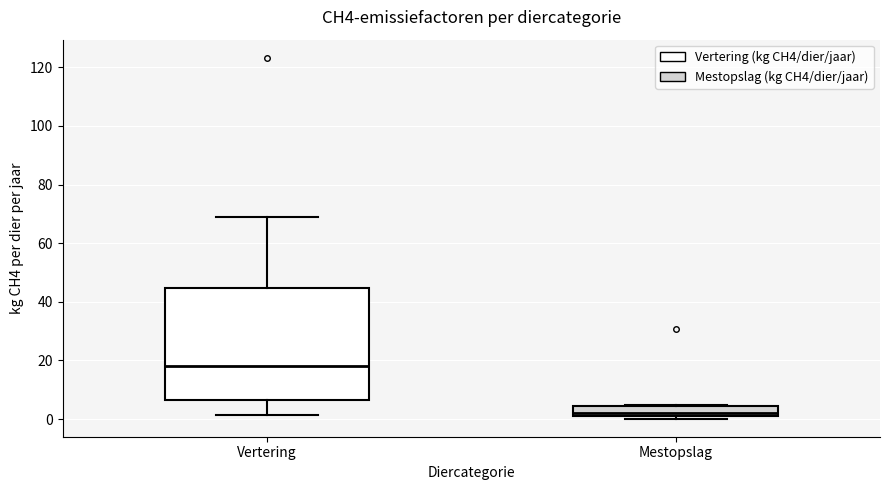

Comparing the boxes themselves (not the whiskers), which one is the tallest?

Vertering